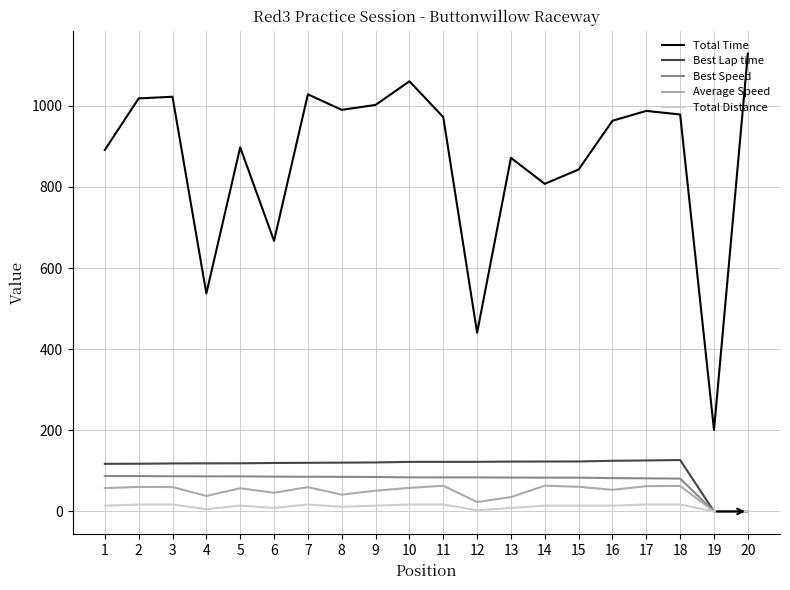

Does the chart have visible grid lines?

Yes